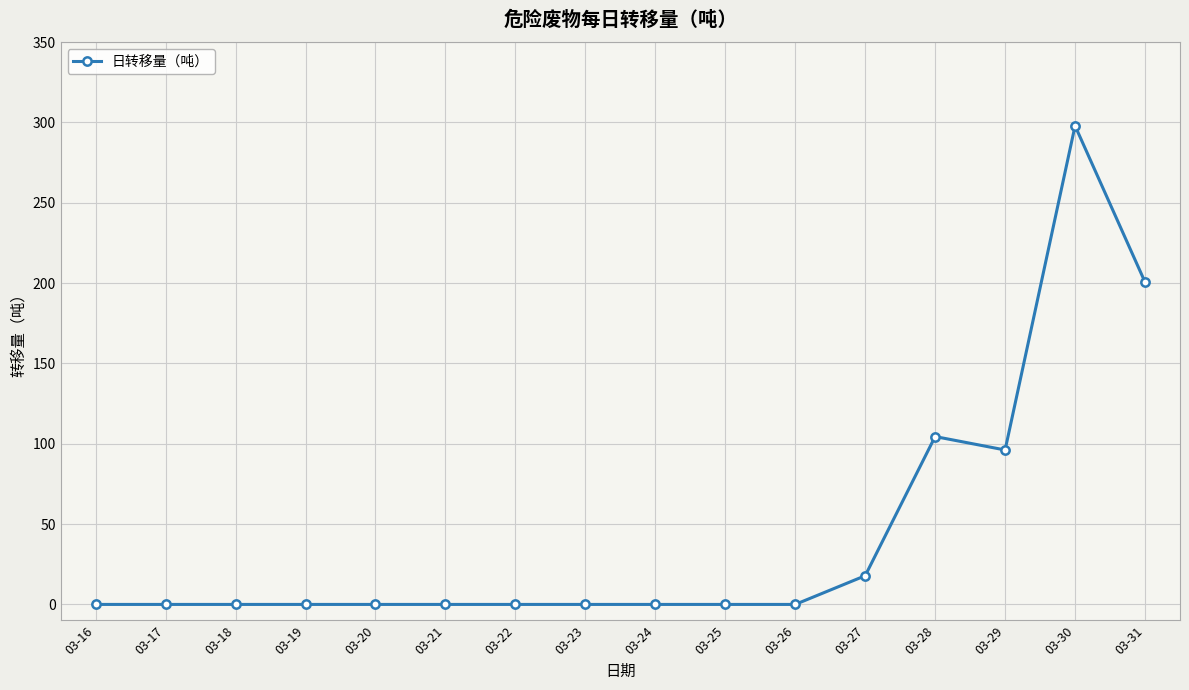

Reading left to right, extract all data points from this chart.

0.0	0.0	0.0	0.0	0.0	0.0	0.0	0.0	0.0	0.0	0.0	17.9	104.5	96.1	297.9	200.6